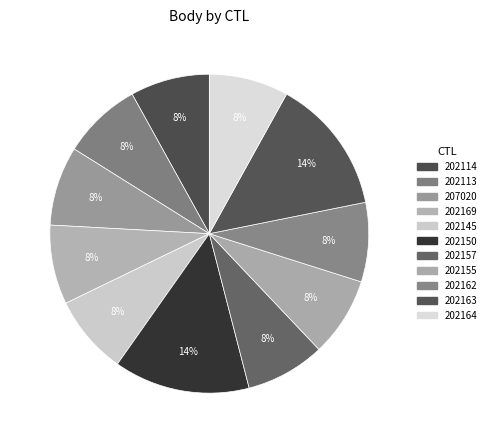

Do 202145 and 202162 together represent more than half of the pie?

No